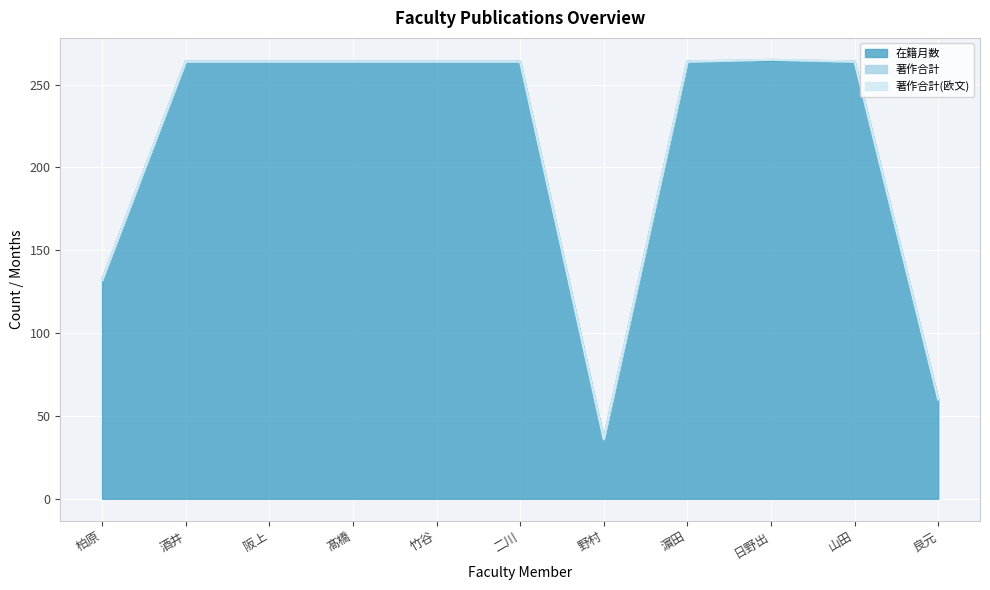

What is the greatest value displayed?

264